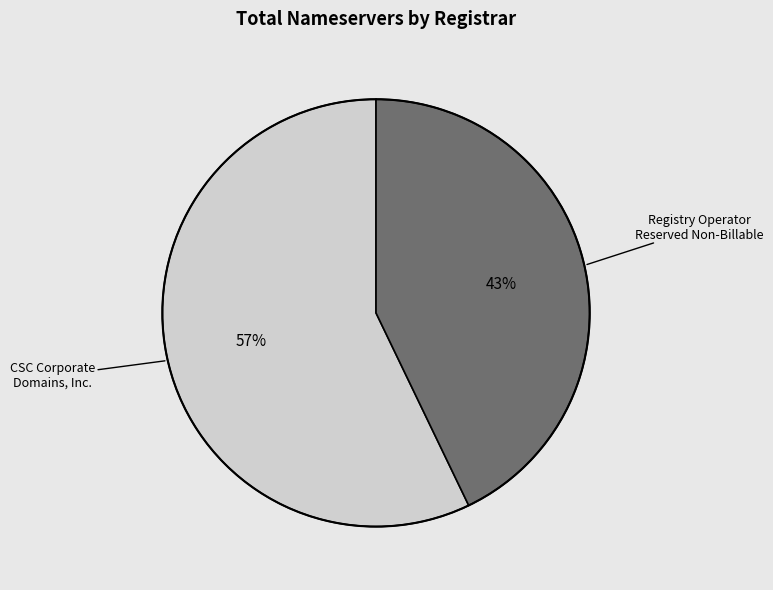

How many segments does this pie chart have?

2